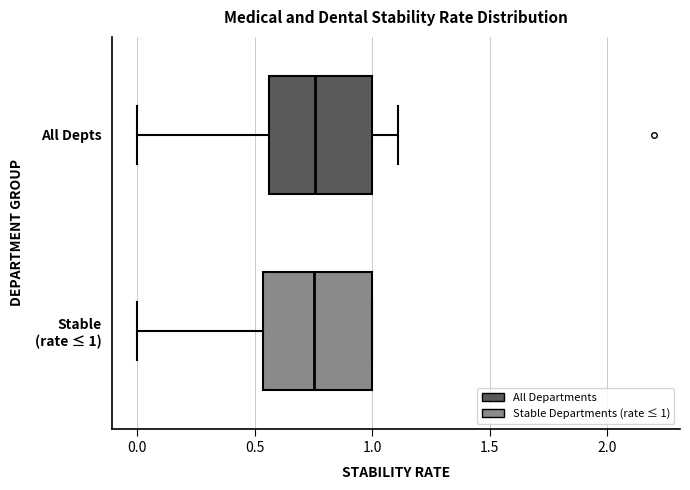

Where is the right edge of the box for All Depts on the x-axis? The values are not printed on the chart, so give them approximately, as read against the axis.

1.00